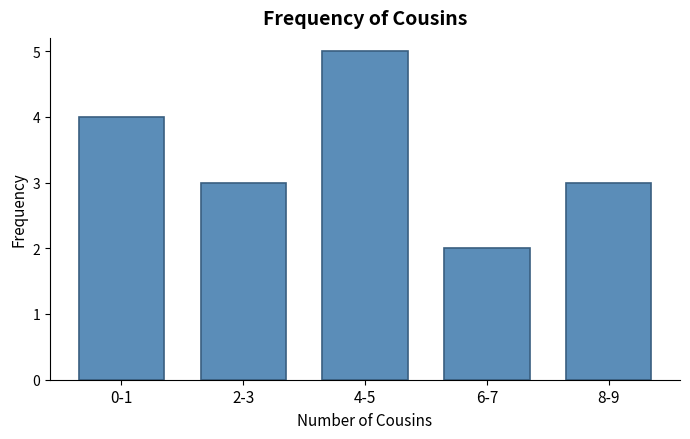

Reading right to left, transcribe all the data shown in this chart.

3	2	5	3	4